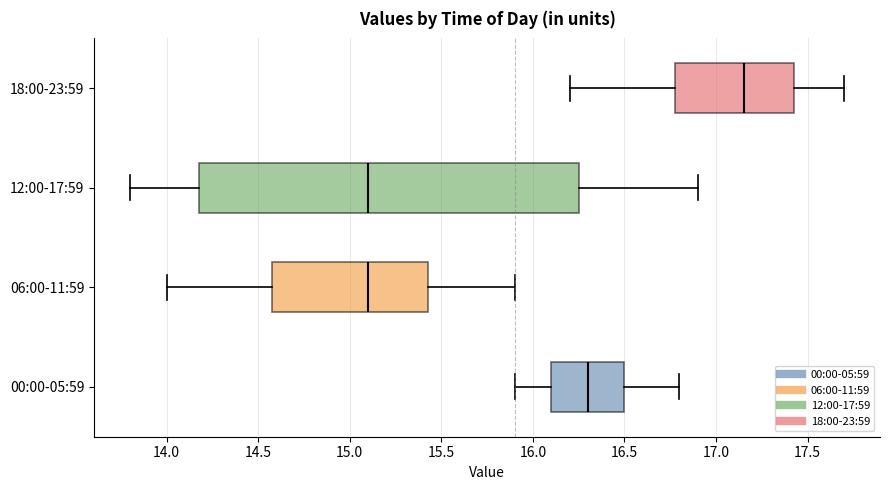

Reading bottom to top, transcribe this box plot: for each box, give where its median line is, the range the box spans, and where its two whiskers end, as read against the x-axis. The values are not printed on the chart, so give them approximately, as read against the axis.

00:00-05:59: median 16.30, box 16.10 to 16.50, whiskers 15.90 to 16.80
06:00-11:59: median 15.10, box 14.60 to 15.45, whiskers 14.00 to 15.90
12:00-17:59: median 15.10, box 14.20 to 16.25, whiskers 13.80 to 16.90
18:00-23:59: median 17.15, box 16.80 to 17.45, whiskers 16.20 to 17.70